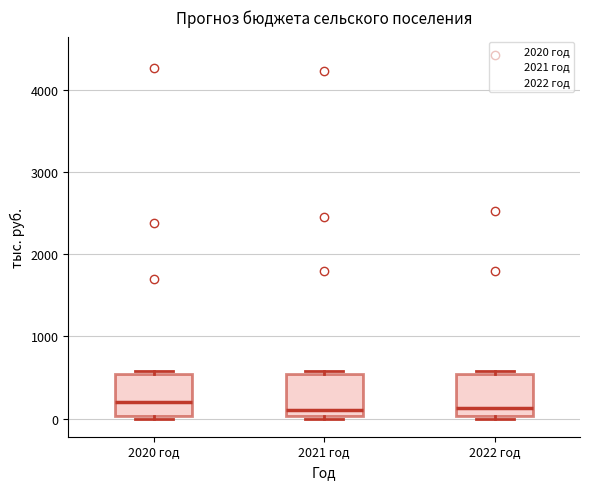

Reading left to right, transcribe this box plot: for each box, give where its median line is, the range the box spans, and where its two whiskers end, as read against the y-axis. The values are not printed on the chart, so give them approximately, as read against the axis.

2020 год: median 200, box 0 to 500, whiskers 0 to 600
2021 год: median 100, box 0 to 500, whiskers 0 (just below the box's lower edge) to 600
2022 год: median 100, box 0 to 500, whiskers 0 (just below the box's lower edge) to 600